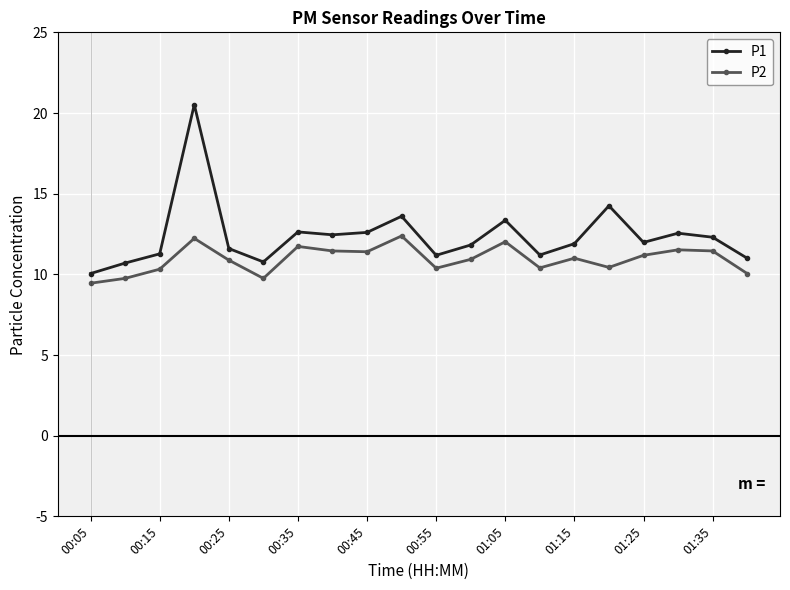

Which series has the largest total across all categories?

P1